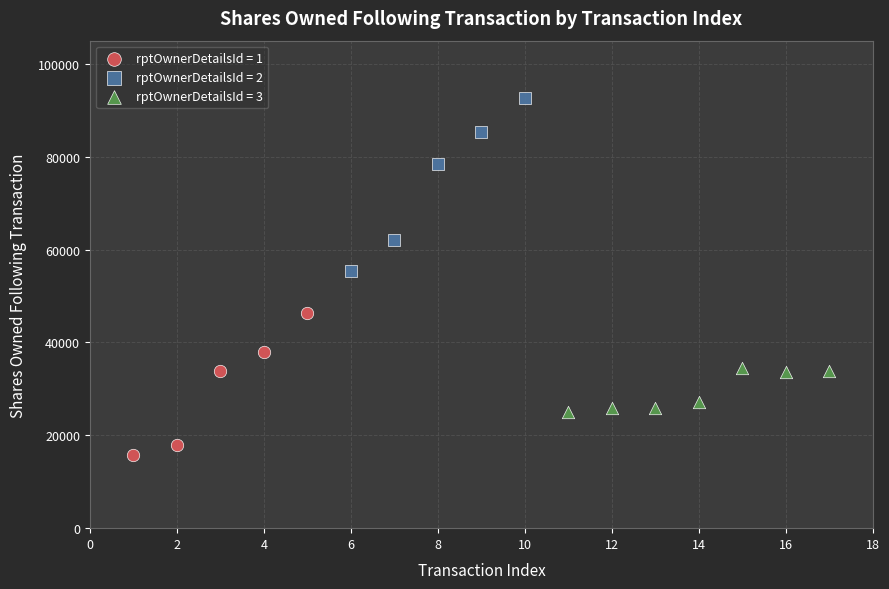

Which series has the widest spread of Y values?

rptOwnerDetailsId = 2